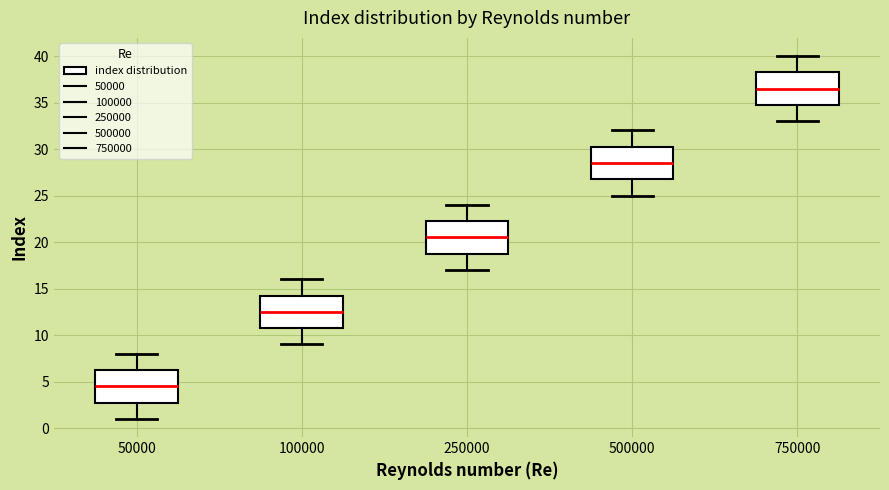

Reading left to right, transcribe this box plot: for each box, give where its median line is, the range the box spans, and where its two whiskers end, as read against the y-axis. The values are not printed on the chart, so give them approximately, as read against the axis.

50000: median 4.5, box 3.0 to 6.5, whiskers 1.0 to 8.0
100000: median 12.5, box 11.0 to 14.5, whiskers 9.0 to 16.0
250000: median 20.5, box 19.0 to 22.5, whiskers 17.0 to 24.0
500000: median 28.5, box 27.0 to 30.5, whiskers 25.0 to 32.0
750000: median 36.5, box 35.0 to 38.5, whiskers 33.0 to 40.0